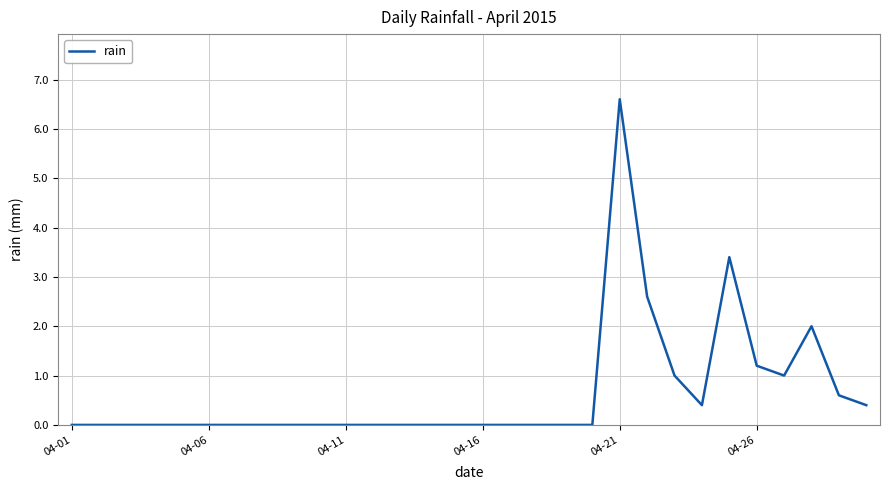

What is the greatest value displayed?

6.6